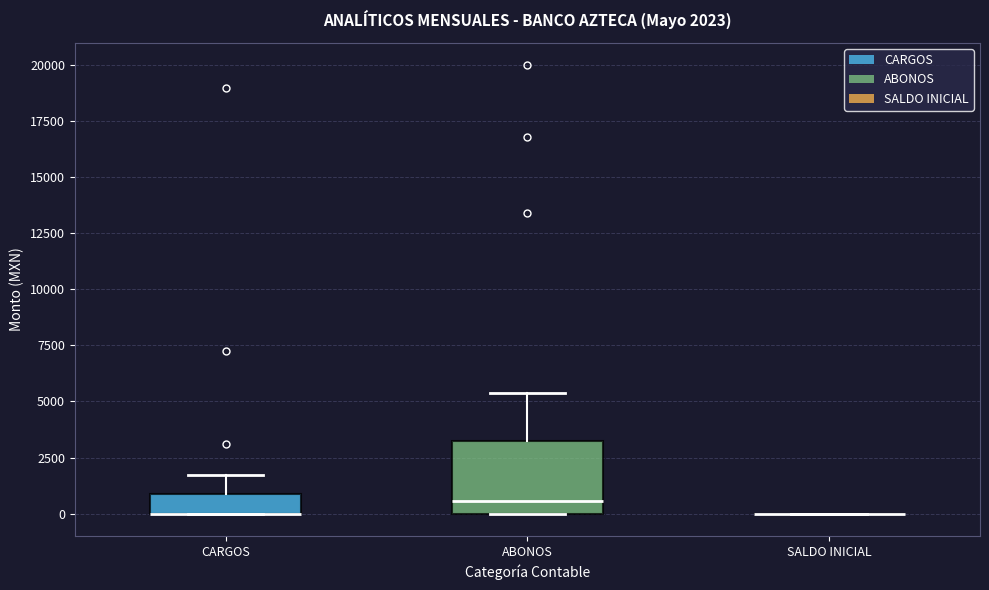

Which box is the tallest, from its lower edge to its upper edge?

ABONOS